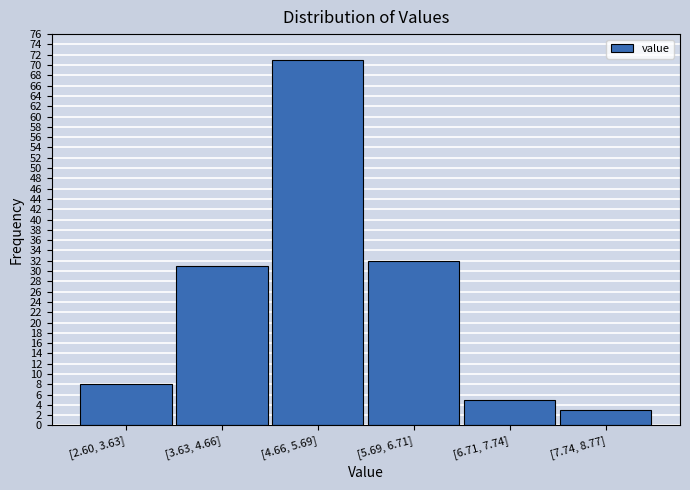

Reading left to right, what are all the values shown in this chart?

[2.60, 3.63]=8	[3.63, 4.66]=31	[4.66, 5.69]=71	[5.69, 6.71]=32	[6.71, 7.74]=5	[7.74, 8.77]=3